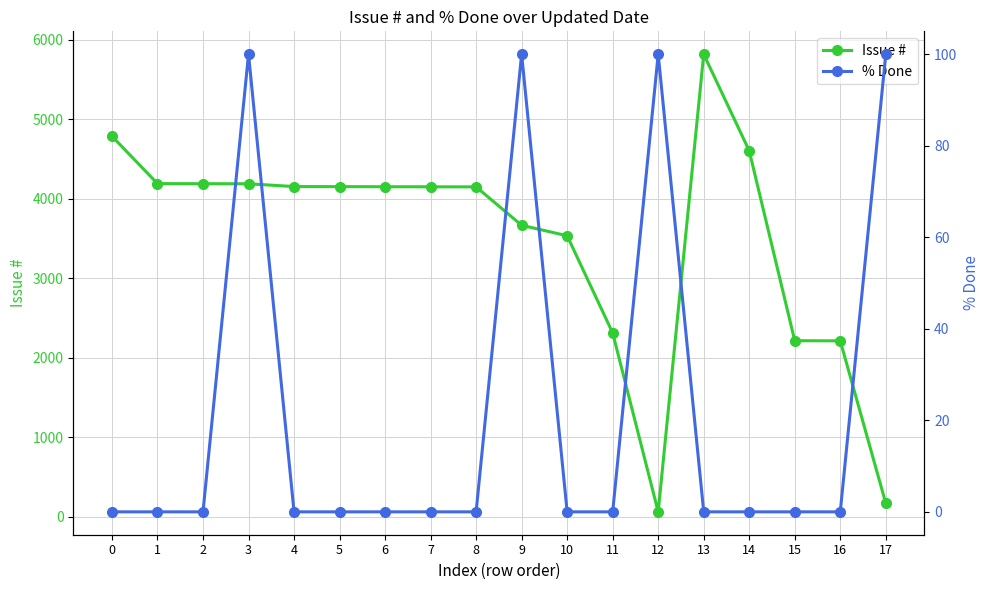

What are all the series names shown in the legend?

Issue #, % Done